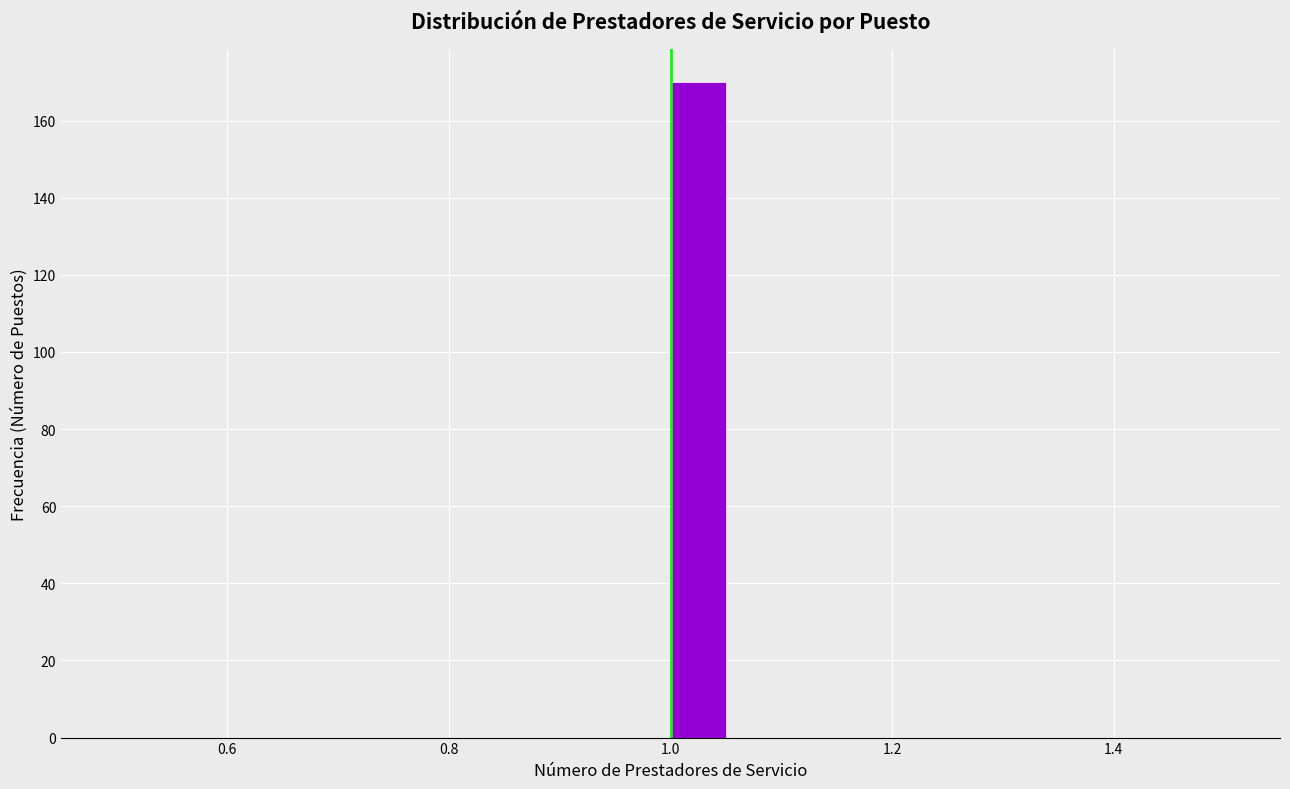

Around what value on the x-axis is the tallest bar? Give the approximate position of its centre, as read against the axis.

1.02